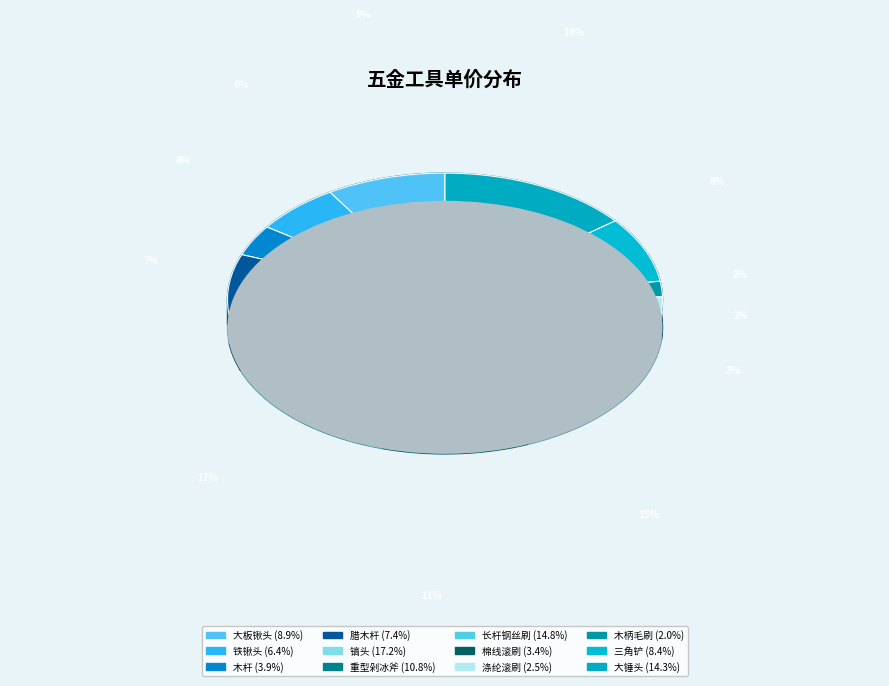

What percentage is the 镐头 slice, to the nearest percent?

17%